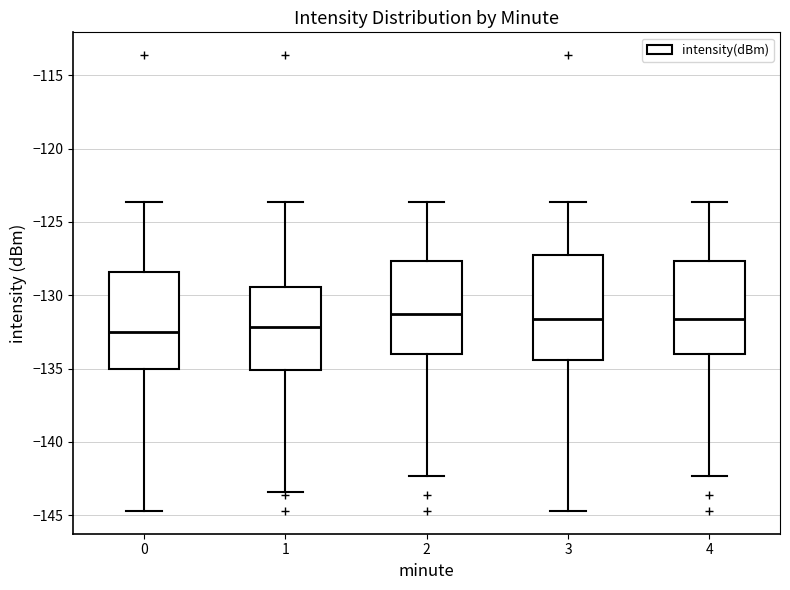

Reading left to right, read every box against the y-axis: the position of its median line, the range the box covers, and the ends of its whiskers. The values are not printed on the chart, so give them approximately, as read against the axis.

0: median -132.5, box -135.0 to -128.5, whiskers -144.5 to -123.5
1: median -132.0, box -135.0 to -129.5, whiskers -143.5 to -123.5
2: median -131.5, box -134.0 to -127.5, whiskers -142.5 to -123.5
3: median -131.5, box -134.5 to -127.0, whiskers -144.5 to -123.5
4: median -131.5, box -134.0 to -127.5, whiskers -142.5 to -123.5